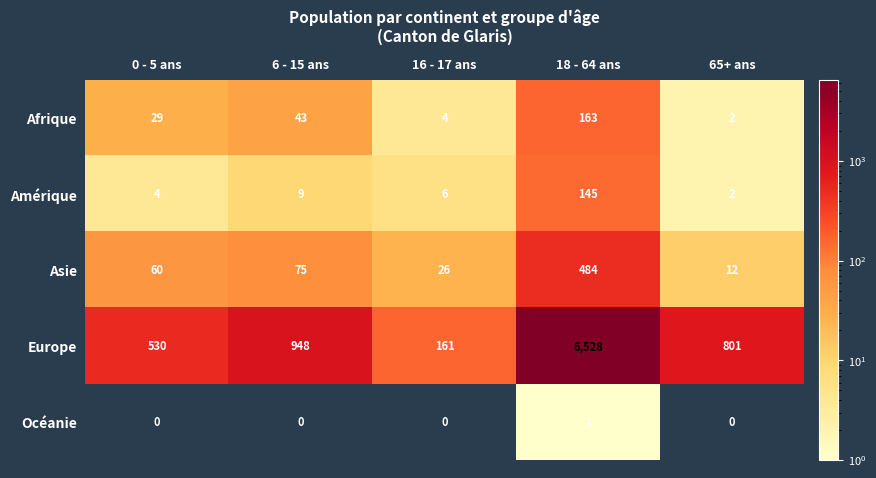

Rank the series at 6 - 15 ans from highest to lowest value.

Europe, Asie, Afrique, Amérique, Océanie